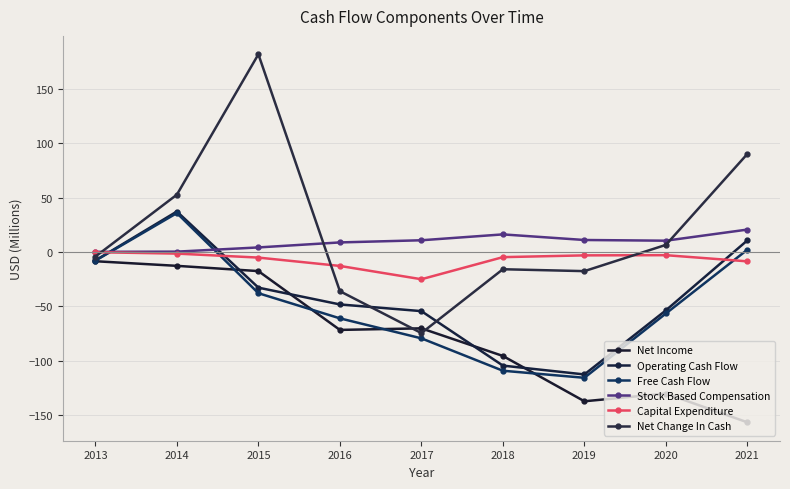

True or false: Net Change In Cash has a value of 11.1 at 2020.

False